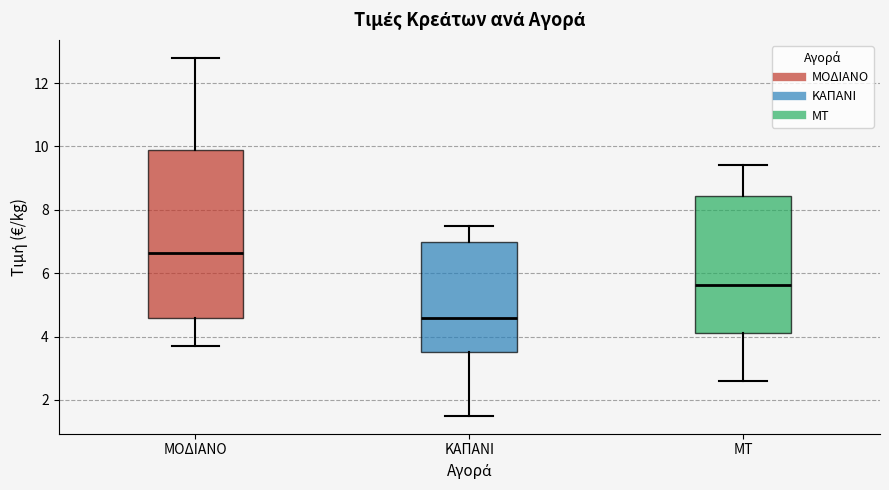

Where is the upper edge of the box for ΜΟΔΙΑΝΟ on the y-axis? The values are not printed on the chart, so give them approximately, as read against the axis.

10.0